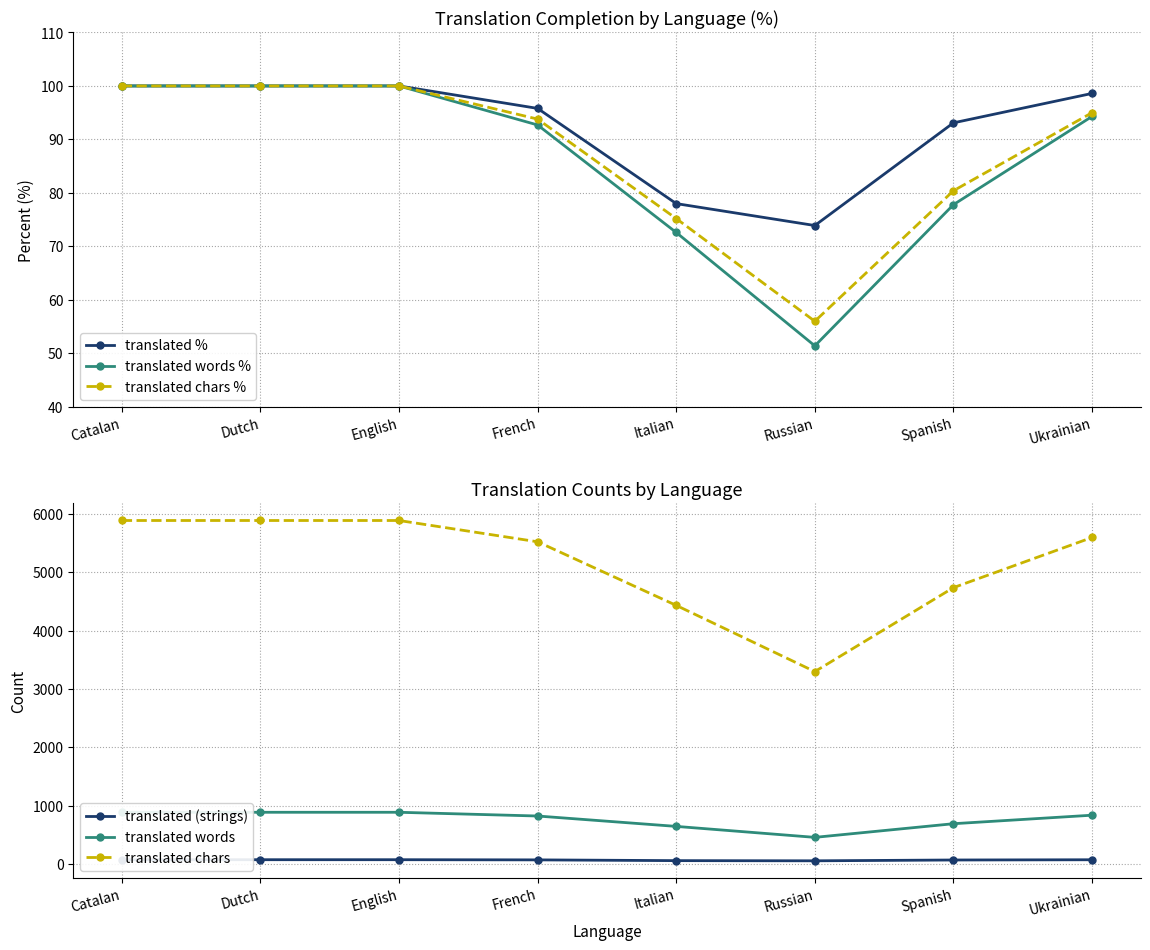

Which category has the lowest value in the translated words % series?

Russian